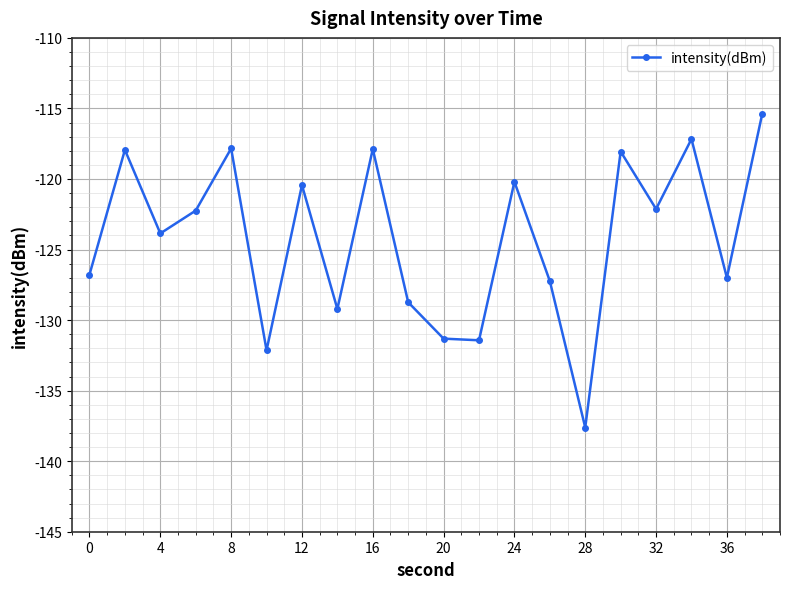

What is the smallest value displayed?

-137.6